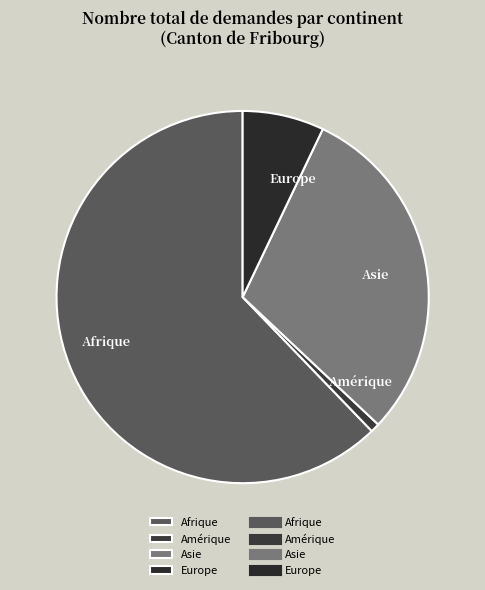

Between Amérique and Europe, which is larger?

Europe